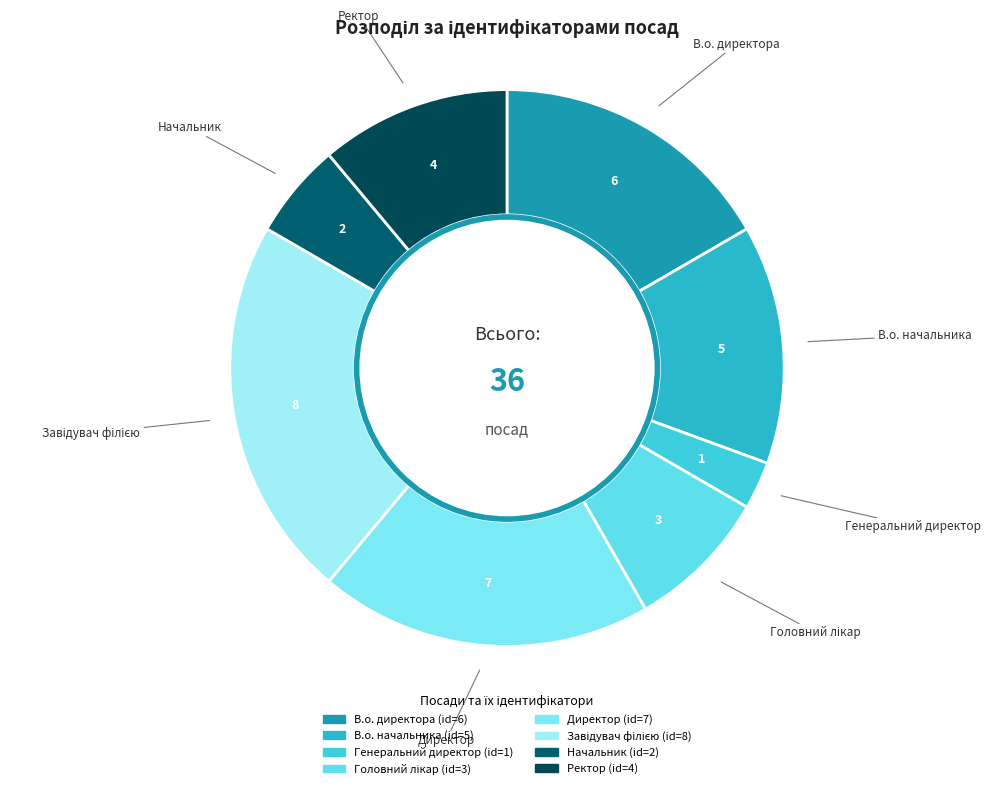

Does Директор represent more than half of the total?

No